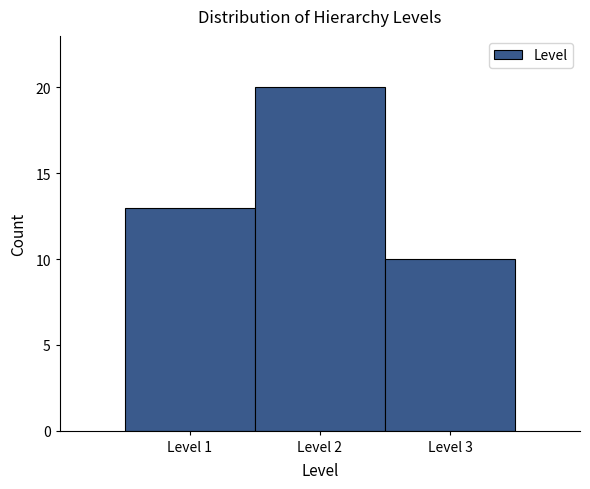

Reading left to right, list every bar in this chart as the range it spans on the x-axis followed by its height. The values are not printed on the chart, so give them approximately, as read against the axis.

0.5 to 1.5: 13
1.5 to 2.5: 20
2.5 to 3.5: 10